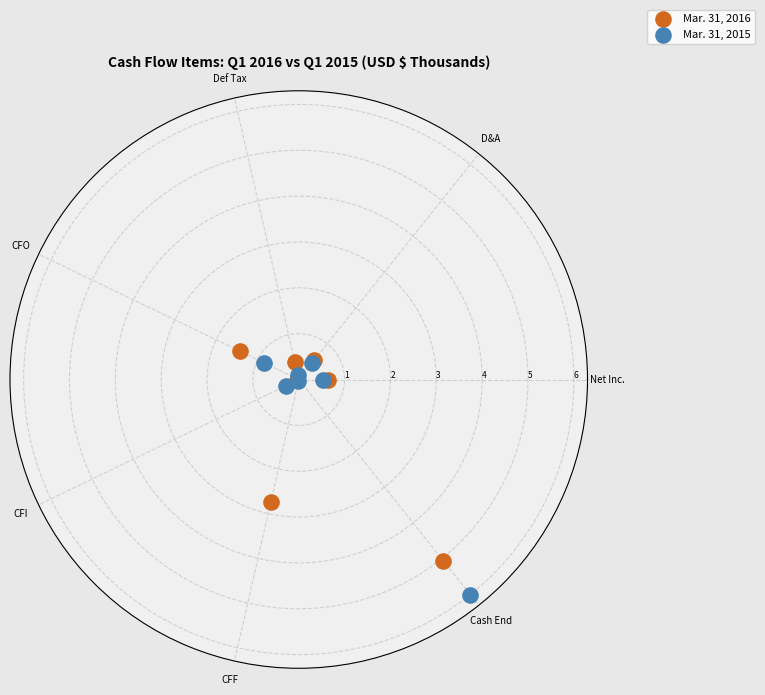

What are all the series names shown in the legend?

Mar. 31, 2016, Mar. 31, 2015